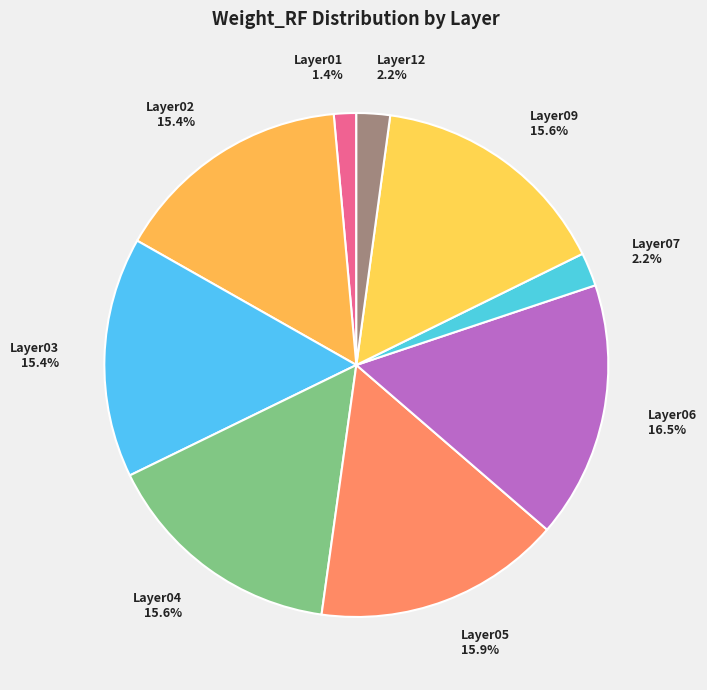

To the nearest percent, what is the difference between the largest and smallest slice percentages?

15%